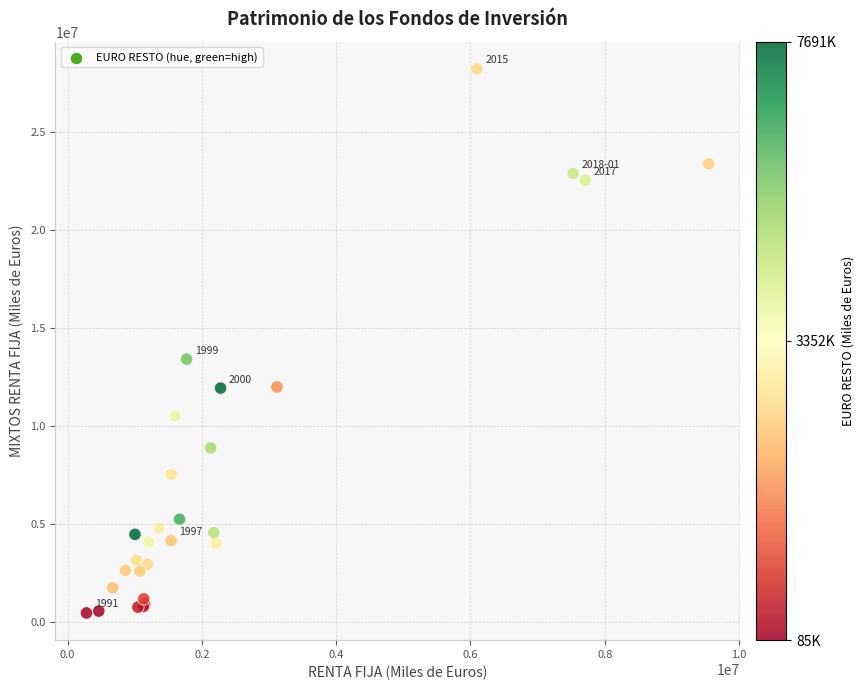

What Y value in the scatter plot is closest to 14345569?

13416585